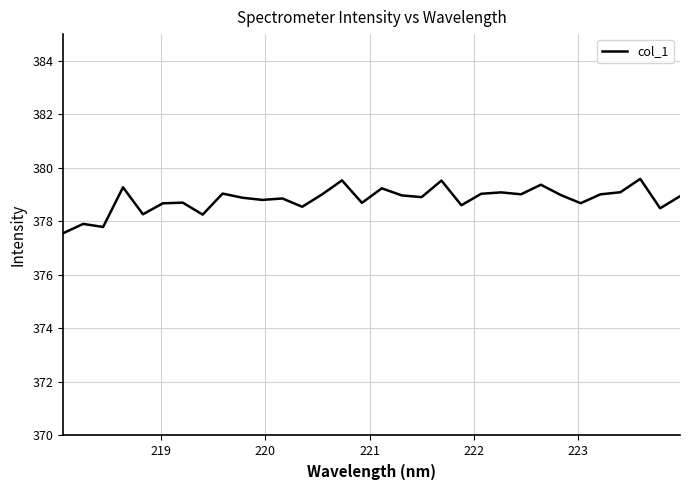

What is the minimum value shown in the chart?

377.6